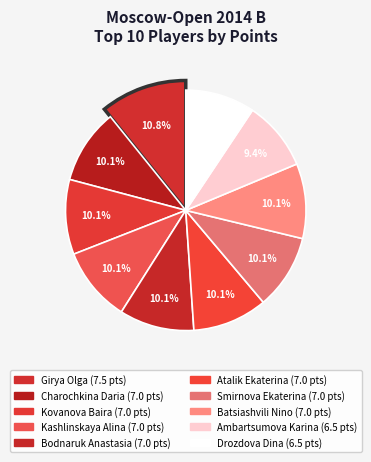

To the nearest percent, what percentage of the pie is Batsiashvili Nino?

10%